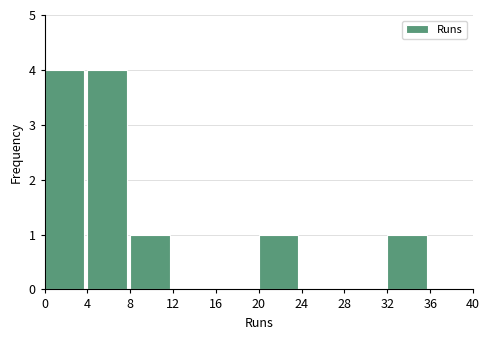

What is the height of the bar covering 0 to 4 on the x-axis? The values are not printed on the chart, so give them approximately, as read against the axis.

4